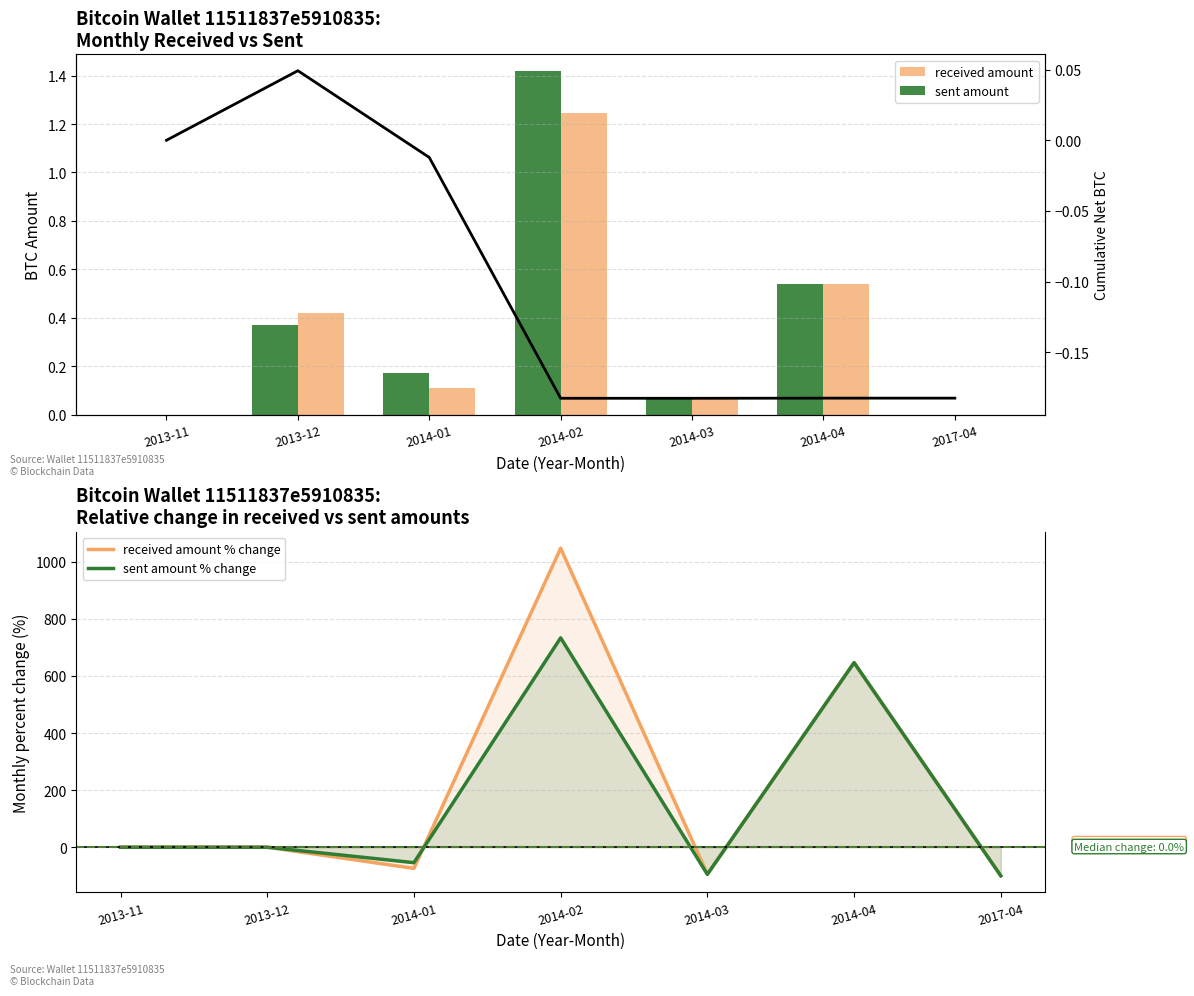

Rank the categories by sent amount % change value from lowest to highest.

2017-04, 2014-03, 2014-01, 2013-11, 2013-12, 2014-04, 2014-02